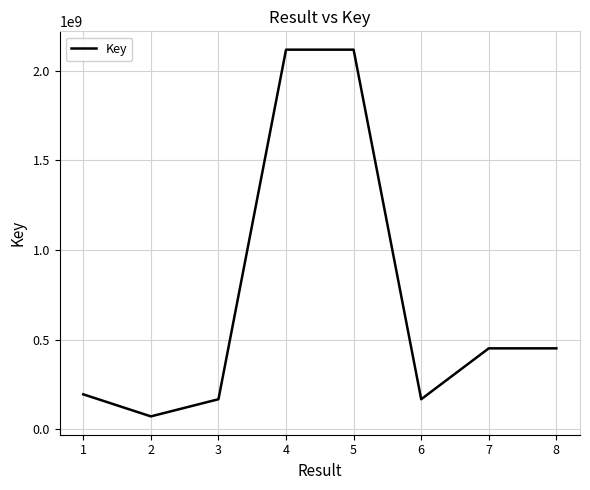

What is the ratio of the value at 5 to the value at 7?

4.7